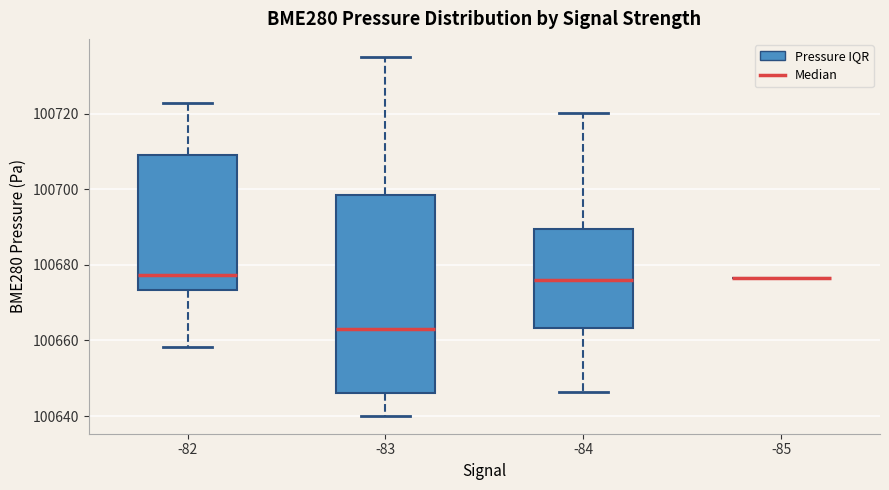

Reading left to right, transcribe this box plot: for each box, give where its median line is, the range the box spans, and where its two whiskers end, as read against the y-axis. The values are not printed on the chart, so give them approximately, as read against the axis.

-82: median 100678, box 100674 to 100710, whiskers 100658 to 100722
-83: median 100664, box 100646 to 100698, whiskers 100640 to 100736
-84: median 100676, box 100664 to 100690, whiskers 100646 to 100720
-85: box collapsed to a line at 100676, whiskers 100676 to 100676